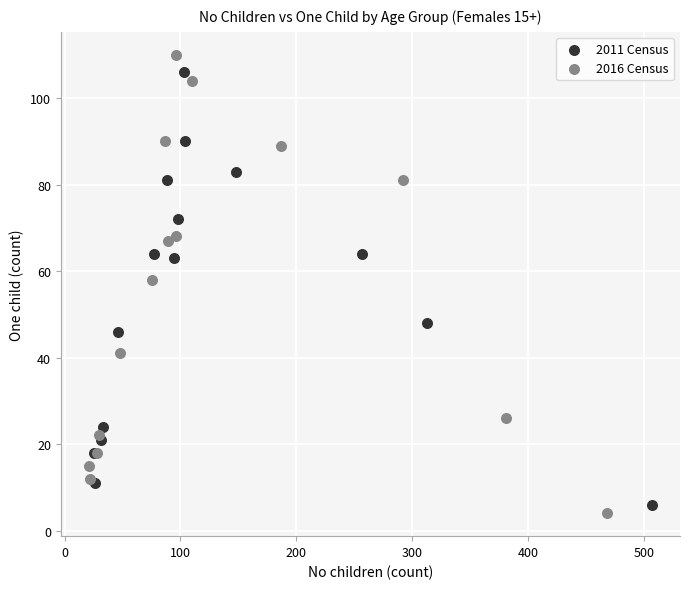

Which series has the largest Y range (max minus min)?

2016 Census